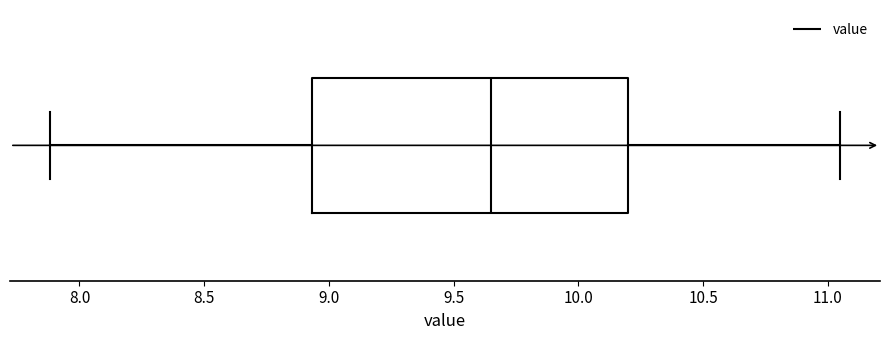

Transcribe this box plot: give where the median line is, the range the box spans, and where the two whiskers end, as read against the x-axis. The values are not printed on the chart, so give them approximately, as read against the axis.

median 9.65, box 8.95 to 10.20, whiskers 7.90 to 11.05